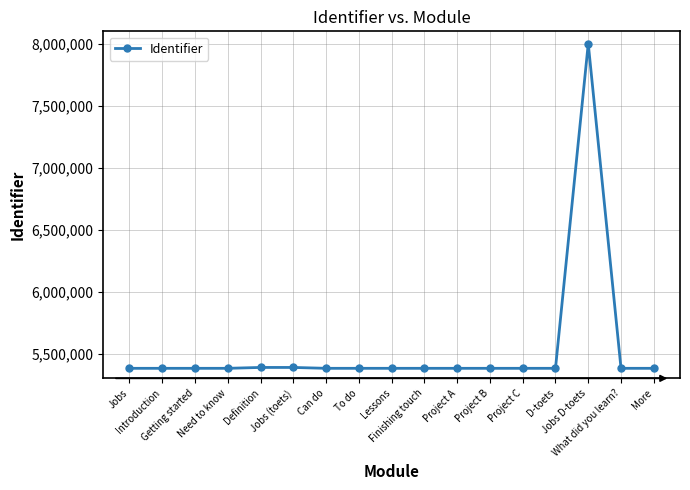

What is the difference between the values at Jobs (toets) and Jobs?

7041